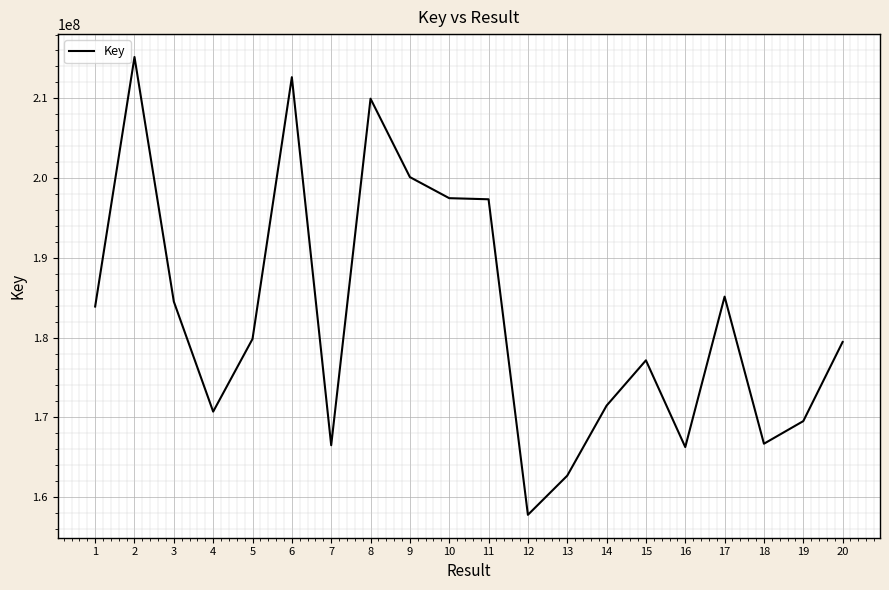

Is this an area chart (filled region under the line)?

No